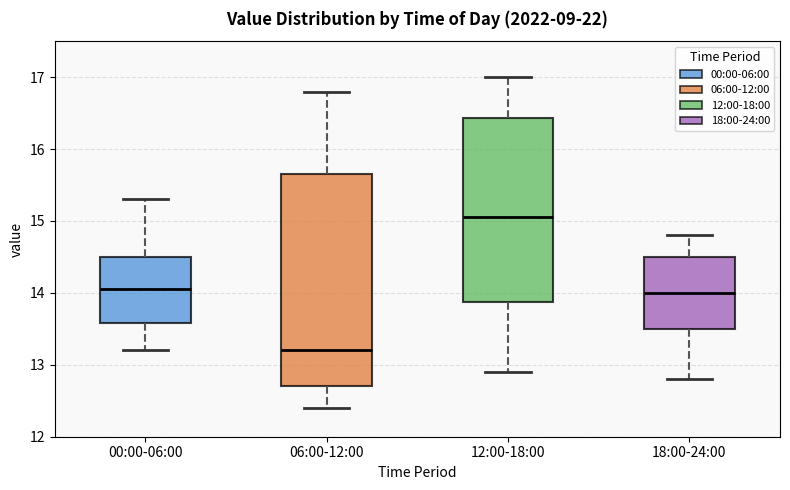

Reading left to right, read every box against the y-axis: the position of its median line, the range the box covers, and the ends of its whiskers. The values are not printed on the chart, so give them approximately, as read against the axis.

00:00-06:00: median 14.1, box 13.6 to 14.5, whiskers 13.2 to 15.3
06:00-12:00: median 13.2, box 12.7 to 15.7, whiskers 12.4 to 16.8
12:00-18:00: median 15.1, box 13.9 to 16.4, whiskers 12.9 to 17.0
18:00-24:00: median 14.0, box 13.5 to 14.5, whiskers 12.8 to 14.8